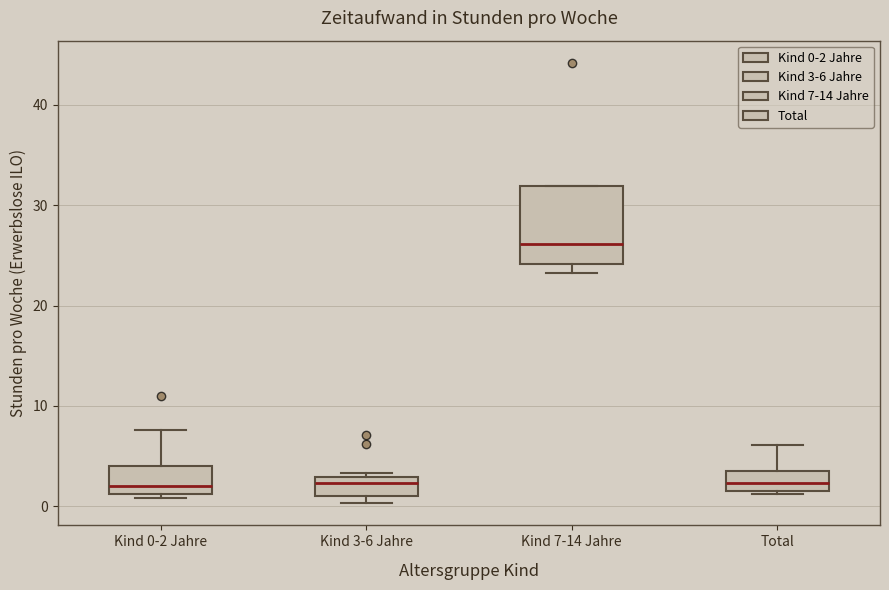

Which box is the tallest, from its lower edge to its upper edge?

Kind 7-14 Jahre